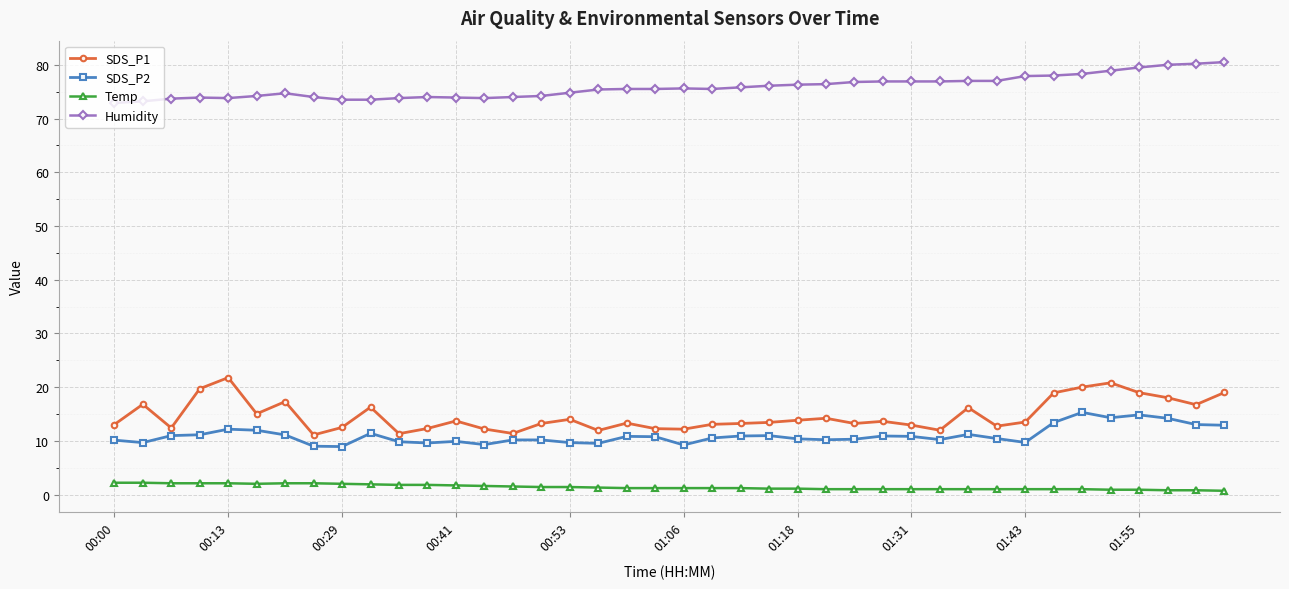

List the series in order of their peak value, highest first.

Humidity, SDS_P1, SDS_P2, Temp